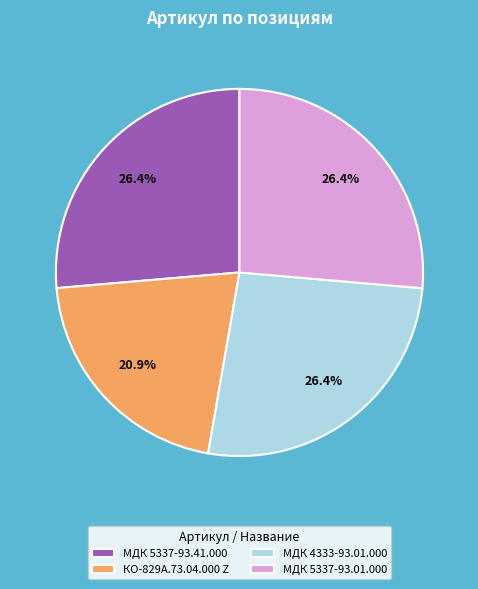

To the nearest percent, what is the average slice percentage?

25%